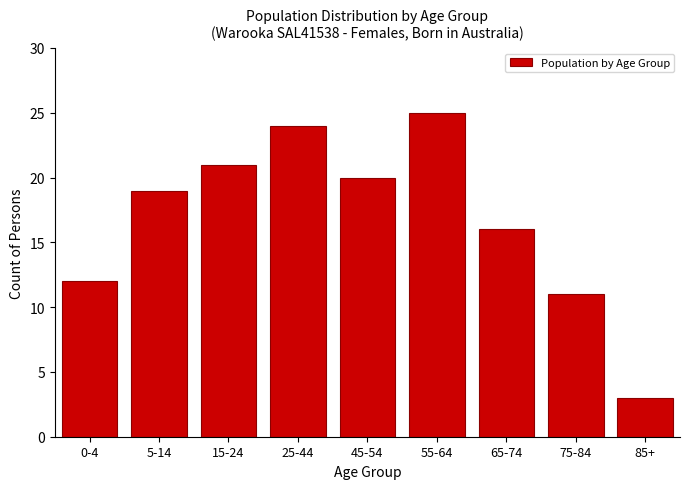

Reading left to right, extract all data points from this chart.

12	19	21	24	20	25	16	11	3